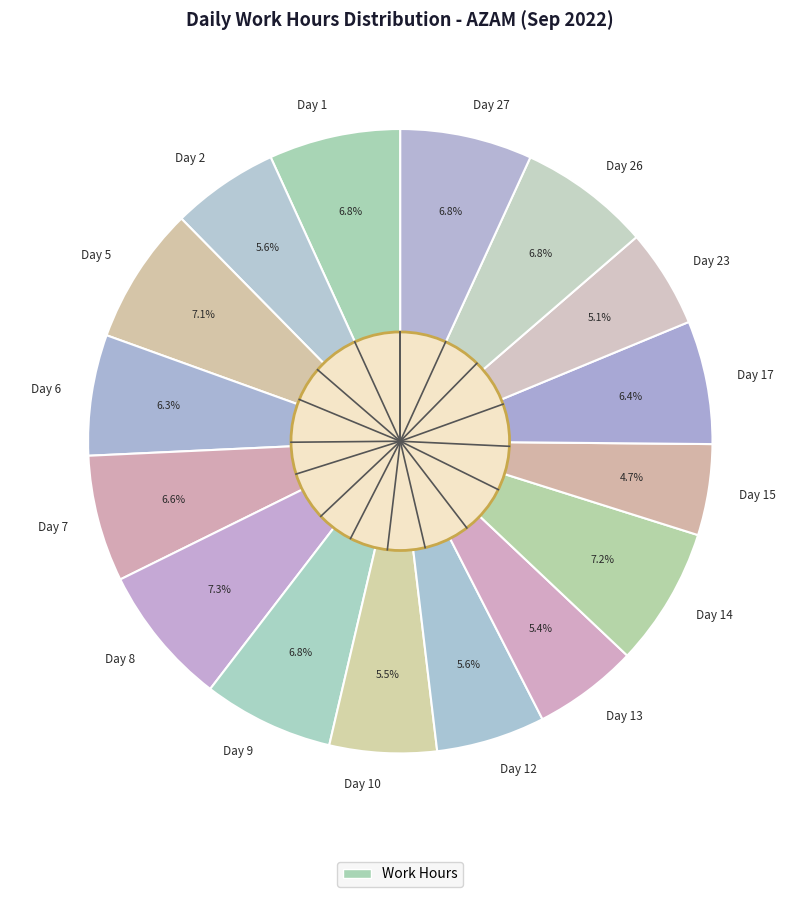

What is the total percentage of Day 15 and Day 23?

9.8%